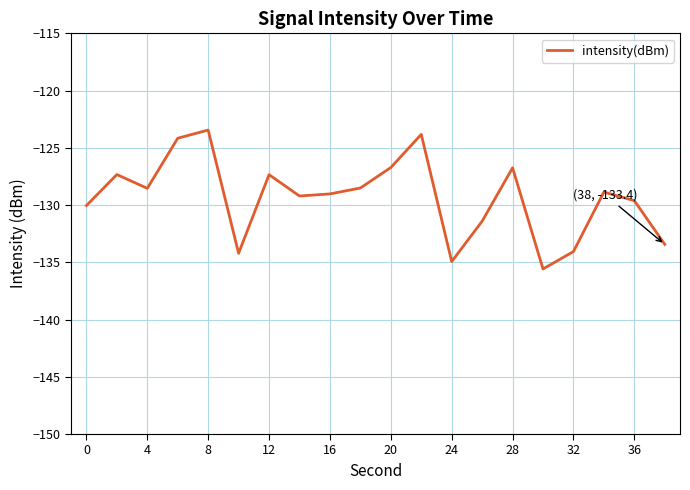

What is the smallest value displayed?

-135.6